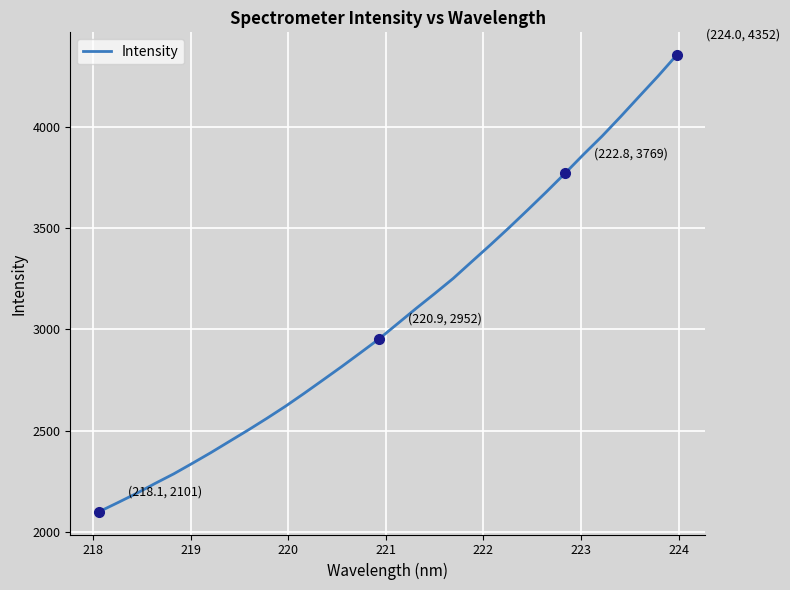

What is the smallest value displayed?

2100.5